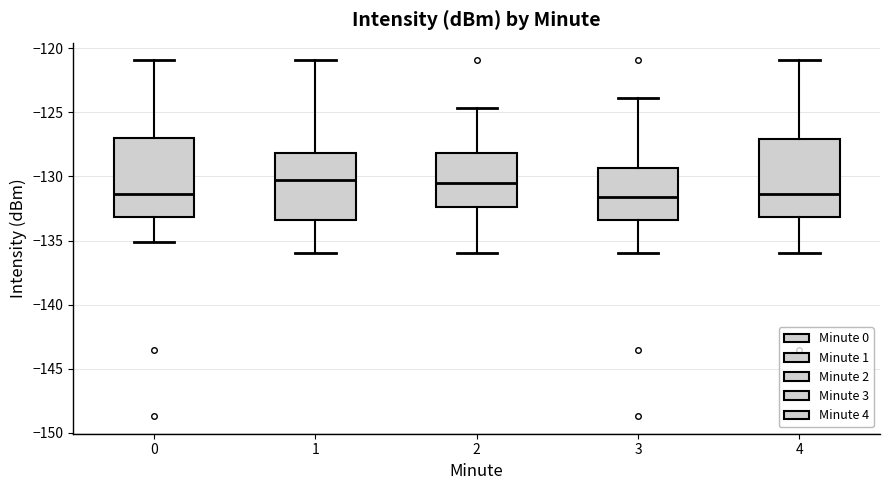

Reading left to right, transcribe this box plot: for each box, give where its median line is, the range the box spans, and where its two whiskers end, as read against the y-axis. The values are not printed on the chart, so give them approximately, as read against the axis.

0: median -131.5, box -133.0 to -127.0, whiskers -135.0 to -121.0
1: median -130.5, box -133.5 to -128.0, whiskers -136.0 to -121.0
2: median -130.5, box -132.5 to -128.0, whiskers -136.0 to -124.5
3: median -131.5, box -133.5 to -129.5, whiskers -136.0 to -124.0
4: median -131.5, box -133.0 to -127.0, whiskers -136.0 to -121.0